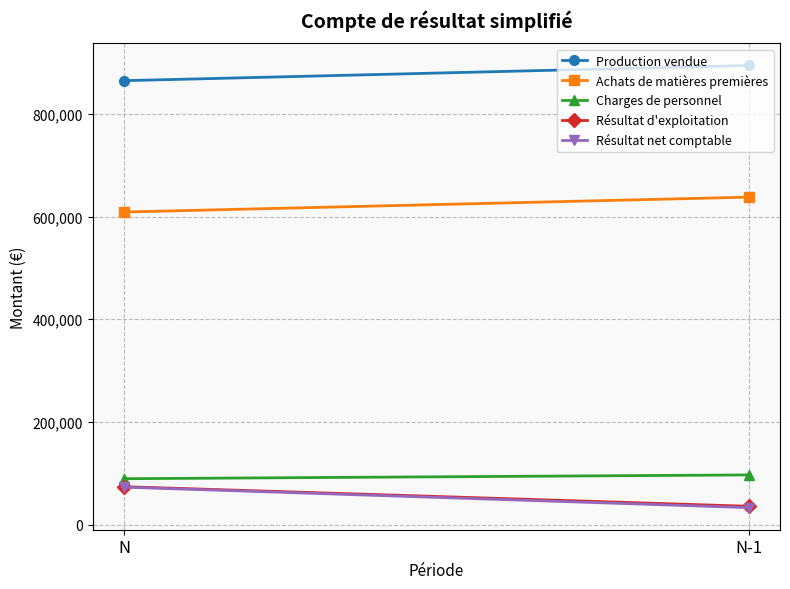

List the labels in order of Charges de personnel value, smallest first.

N, N-1